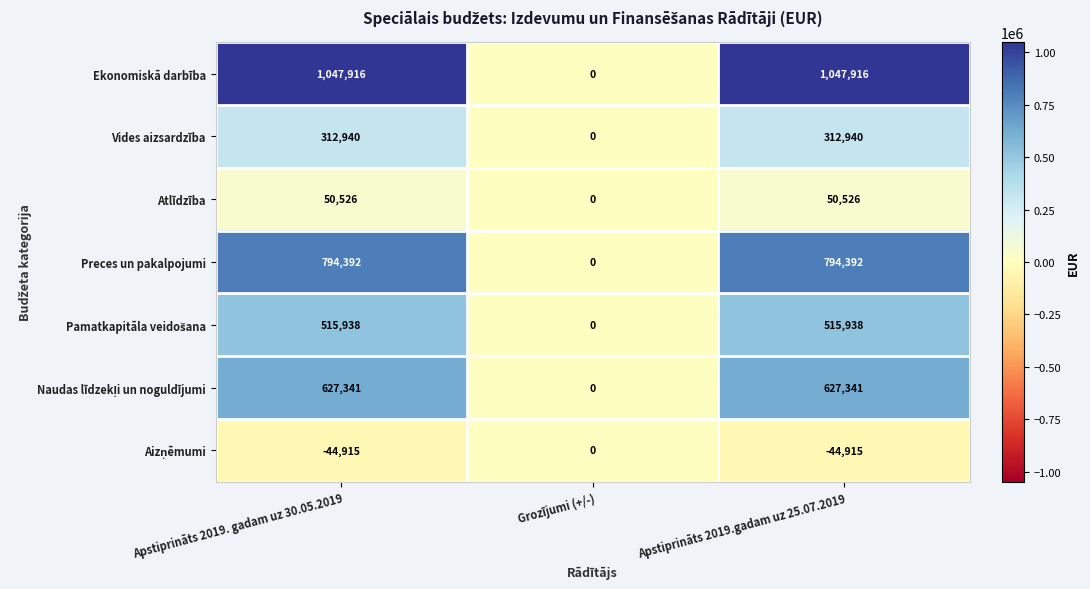

Which series has the largest total across all categories?

Ekonomiskā darbība